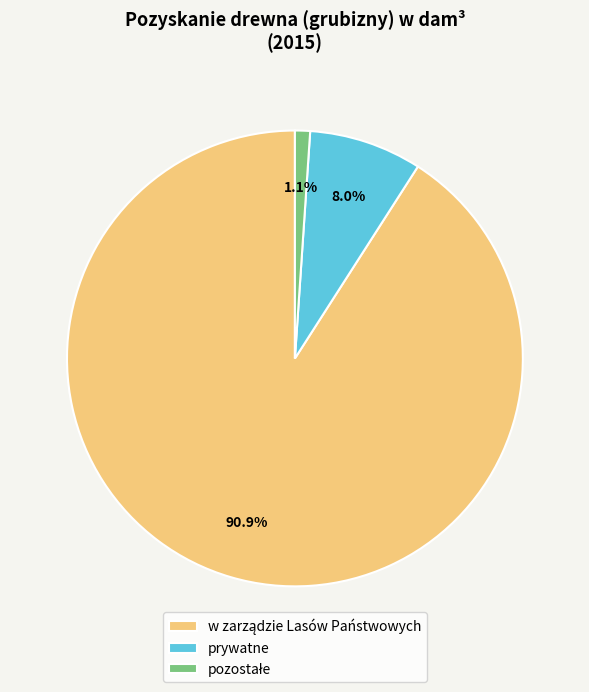

Is there a majority slice in this chart?

Yes